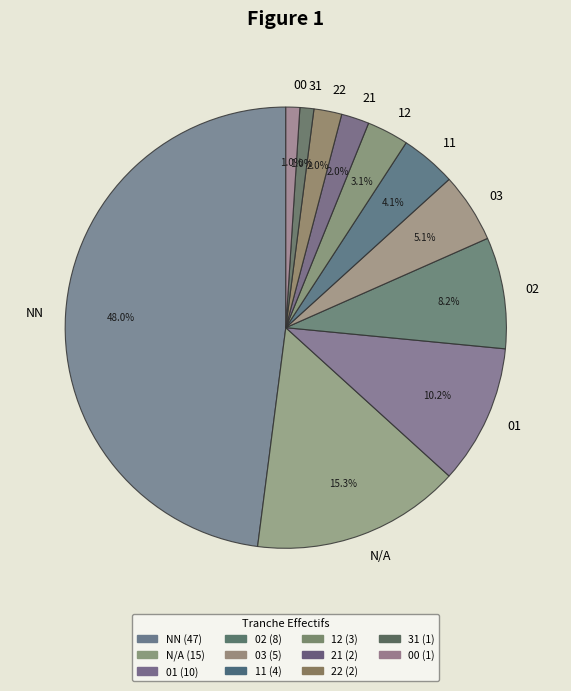

Which category has the biggest portion of the pie?

NN